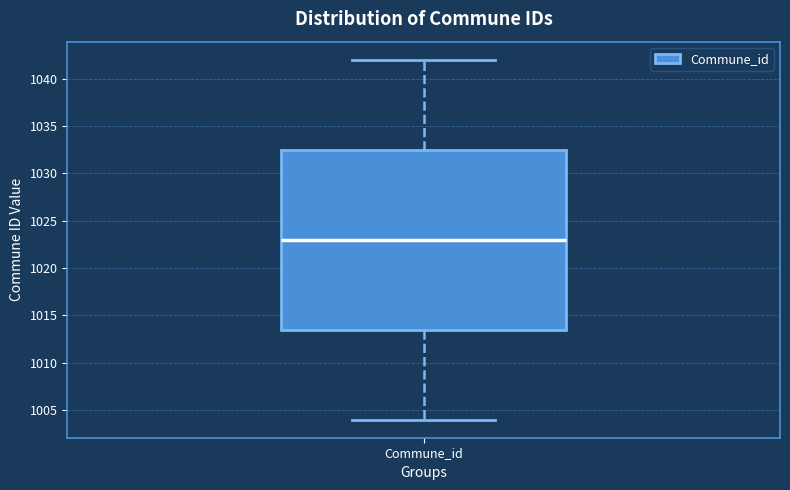

Read this box plot against the y-axis: the position of the median line, the range covered by the box, and the ends of both whiskers. The values are not printed on the chart, so give them approximately, as read against the axis.

median 1023.0, box 1013.5 to 1032.5, whiskers 1004.0 to 1042.0